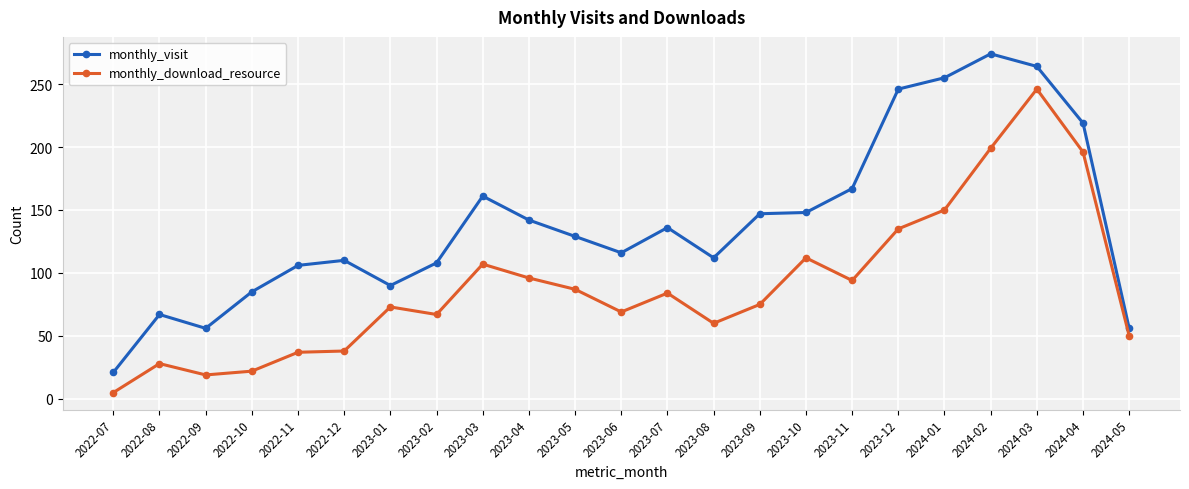

At which category does monthly_visit reach its first local valley?

2022-09